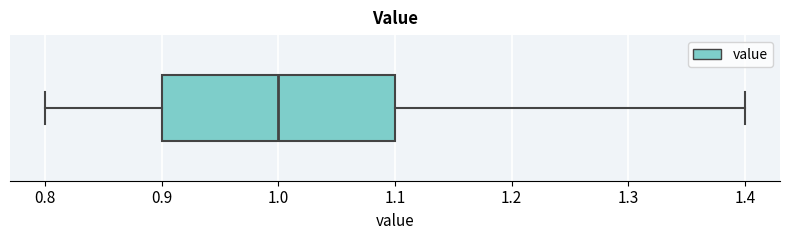

Transcribe this box plot: give where the median line is, the range the box spans, and where the two whiskers end, as read against the x-axis. The values are not printed on the chart, so give them approximately, as read against the axis.

median 1.0, box 0.9 to 1.1, whiskers 0.8 to 1.4